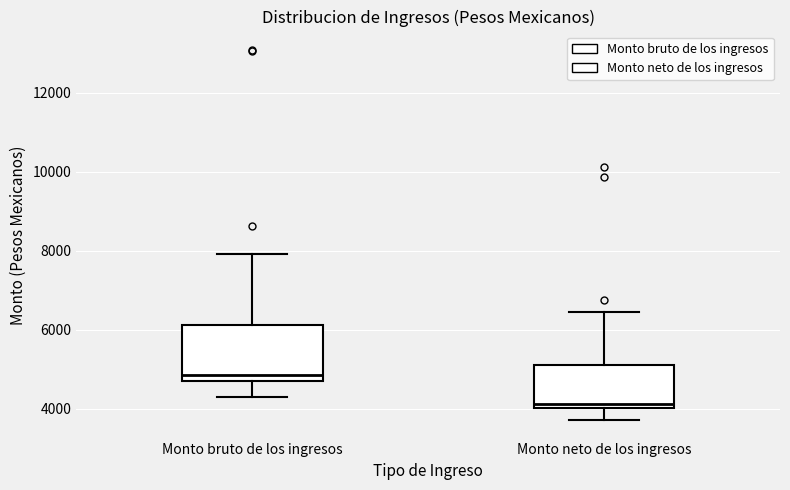

Reading left to right, transcribe this box plot: for each box, give where its median line is, the range the box spans, and where its two whiskers end, as read against the y-axis. The values are not printed on the chart, so give them approximately, as read against the axis.

Monto bruto de los ingresos: median 4800 (just above the box's lower edge), box 4800 to 6200, whiskers 4200 to 8000
Monto neto de los ingresos: median 4200, box 4000 to 5200, whiskers 3800 to 6400